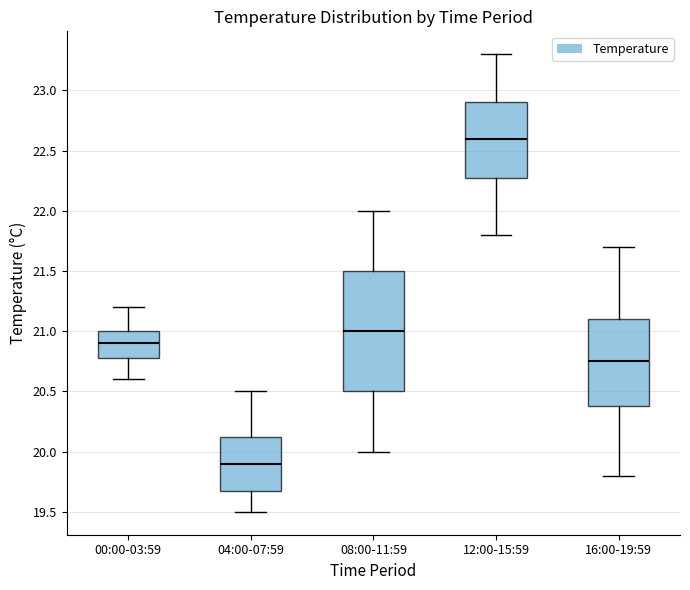

Reading left to right, read every box against the y-axis: the position of its median line, the range the box covers, and the ends of its whiskers. The values are not printed on the chart, so give them approximately, as read against the axis.

00:00-03:59: median 20.90, box 20.80 to 21.00, whiskers 20.60 to 21.20
04:00-07:59: median 19.90, box 19.70 to 20.15, whiskers 19.50 to 20.50
08:00-11:59: median 21.00, box 20.50 to 21.50, whiskers 20.00 to 22.00
12:00-15:59: median 22.60, box 22.30 to 22.90, whiskers 21.80 to 23.30
16:00-19:59: median 20.75, box 20.40 to 21.10, whiskers 19.80 to 21.70